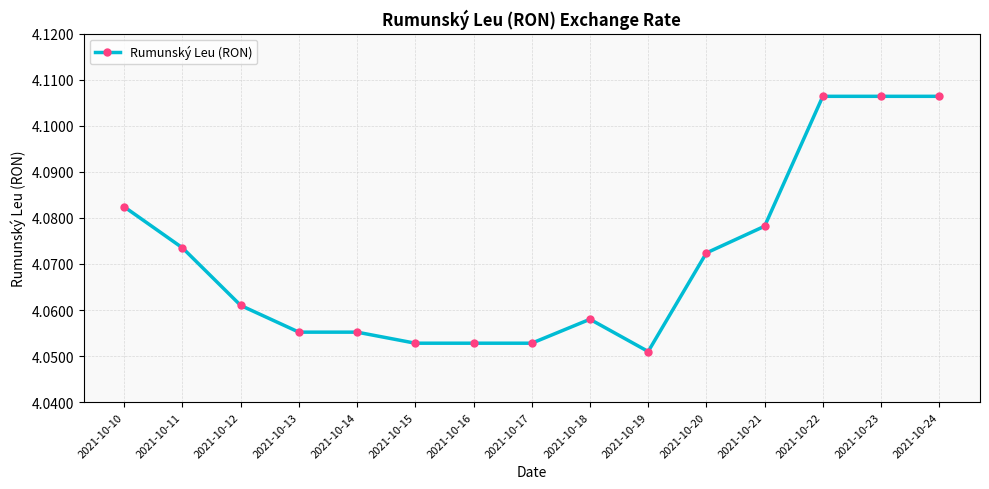

Count the values in the range 4 to 5.

15